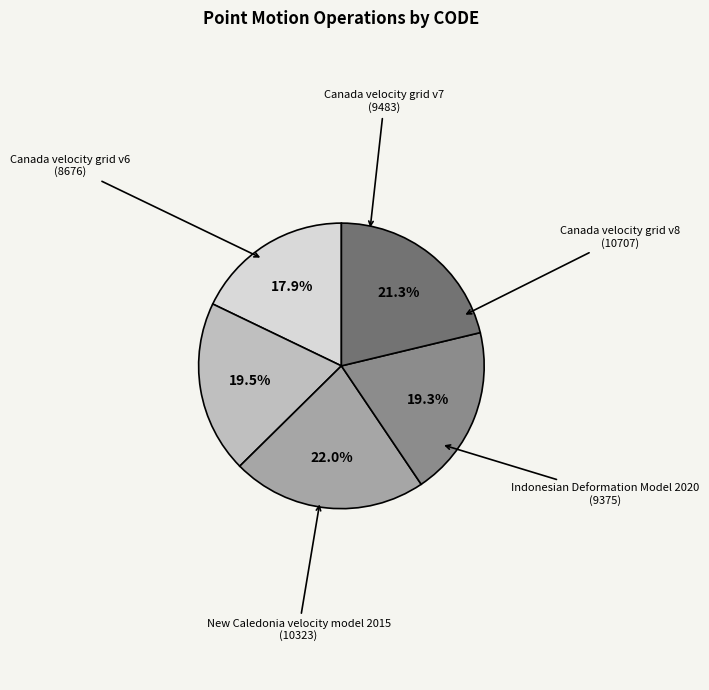

To the nearest percent, what is the difference between the largest and smallest slice percentages?

4%